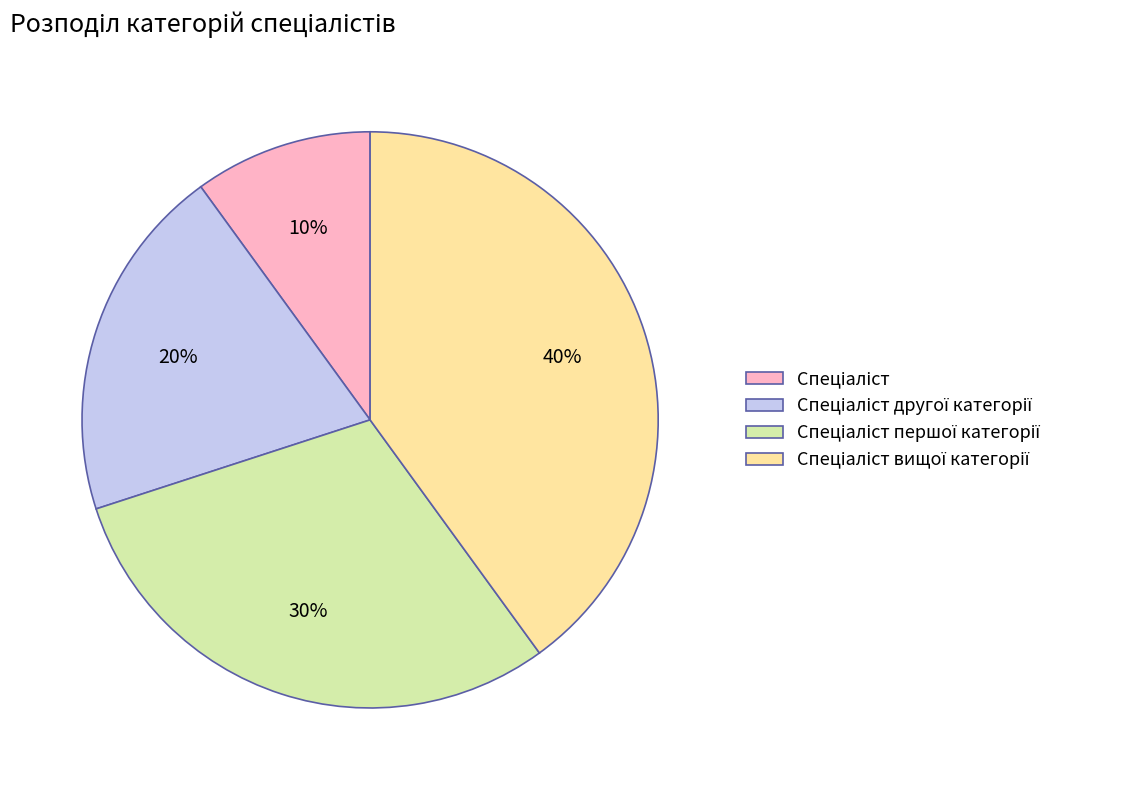

To the nearest percent, what is the difference between the largest and smallest slice percentages?

30%